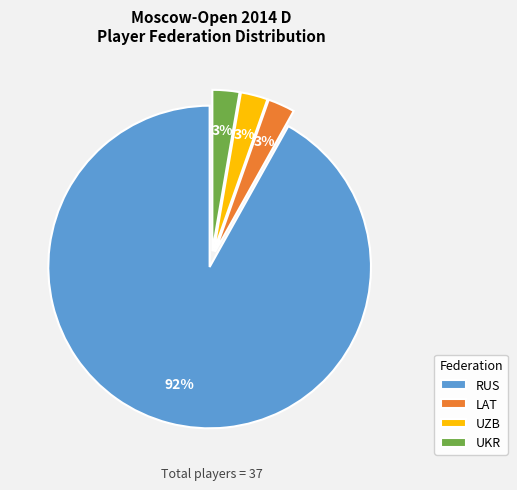

How many slices are in this pie chart?

4